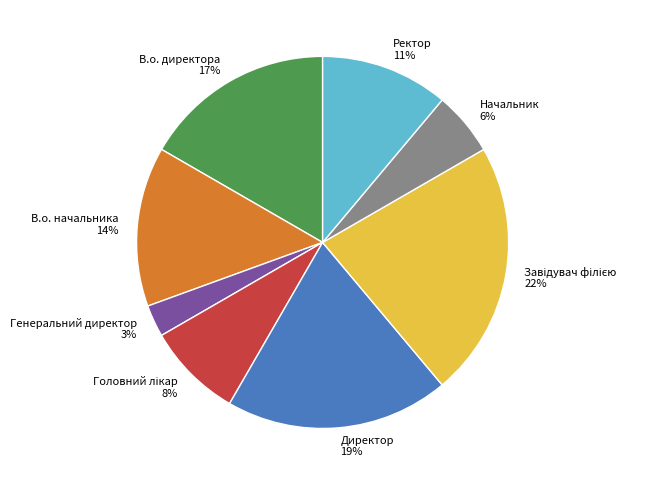

Which slice is the smallest?

Генеральний директор